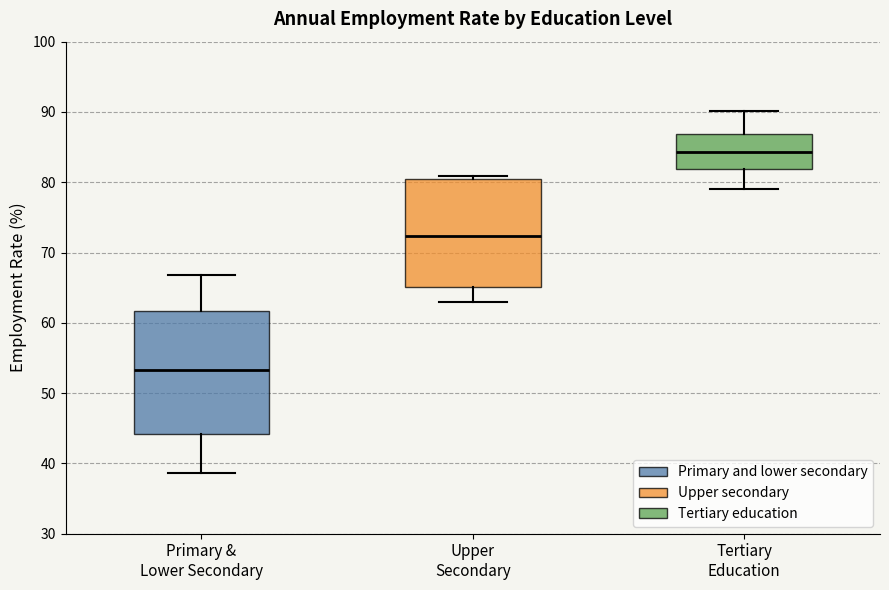

Reading left to right, read every box against the y-axis: the position of its median line, the range the box covers, and the ends of its whiskers. The values are not printed on the chart, so give them approximately, as read against the axis.

Primary & Lower Secondary: median 53, box 44 to 62, whiskers 39 to 67
Upper Secondary: median 72, box 65 to 80, whiskers 63 to 81
Tertiary Education: median 84, box 82 to 87, whiskers 79 to 90